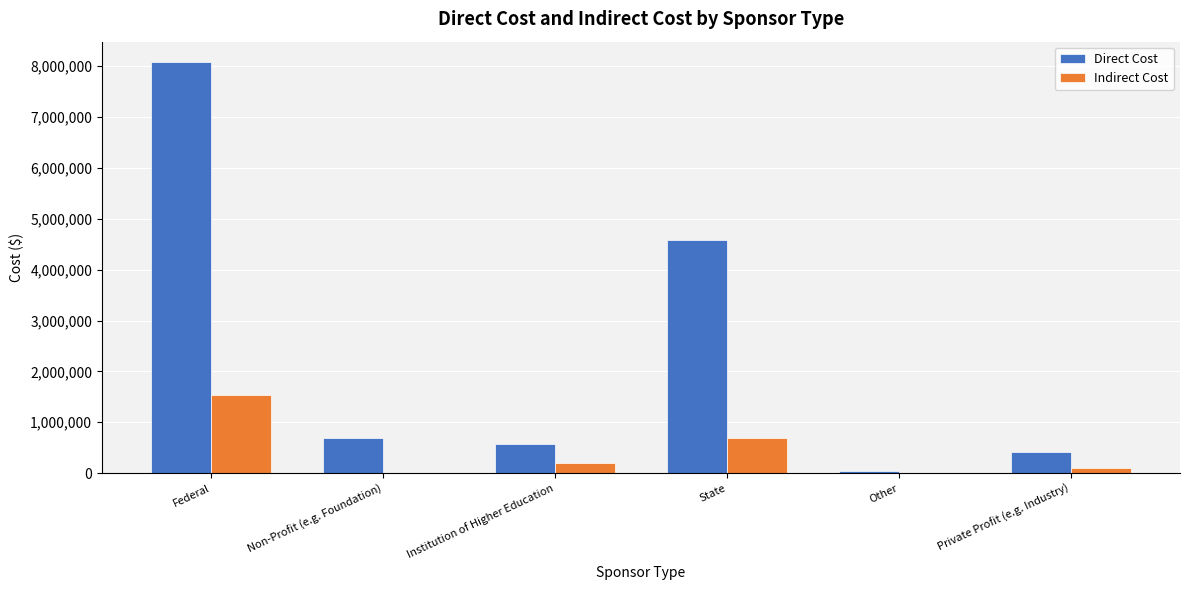

At which category is the sum across all series the highest?

Federal